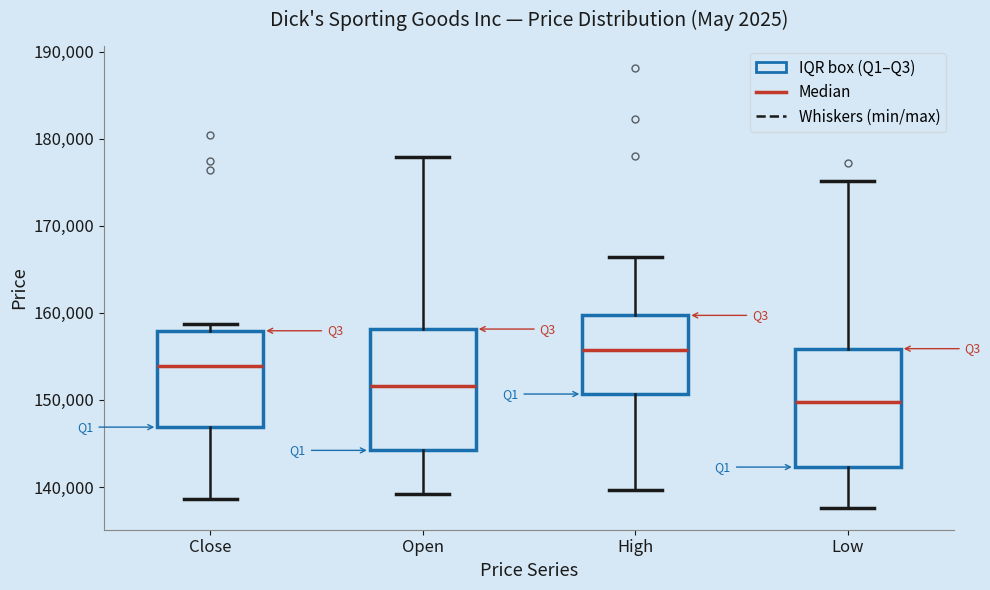

Reading left to right, transcribe this box plot: for each box, give where its median line is, the range the box spans, and where its two whiskers end, as read against the y-axis. The values are not printed on the chart, so give them approximately, as read against the axis.

Close: median 154000, box 147000 to 158000, whiskers 139000 to 159000
Open: median 152000, box 144000 to 158000, whiskers 139000 to 178000
High: median 156000, box 151000 to 160000, whiskers 140000 to 166000
Low: median 150000, box 142000 to 156000, whiskers 138000 to 175000